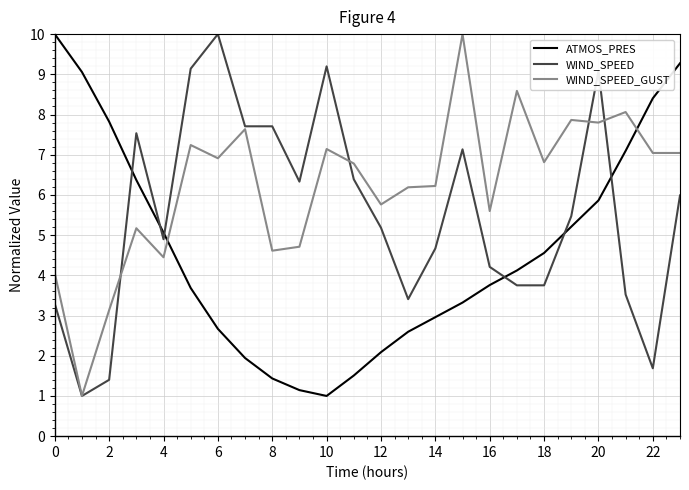

How many series are shown in this chart?

3